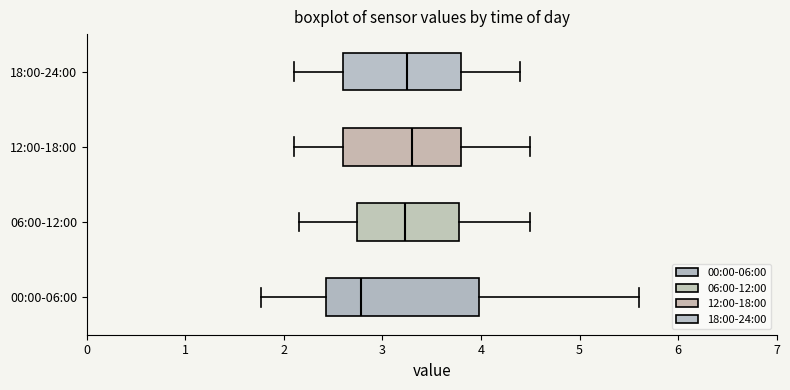

Reading bottom to top, read every box against the x-axis: the position of its median line, the range the box covers, and the ends of its whiskers. The values are not printed on the chart, so give them approximately, as read against the axis.

00:00-06:00: median 2.8, box 2.4 to 4.0, whiskers 1.8 to 5.6
06:00-12:00: median 3.2, box 2.7 to 3.8, whiskers 2.2 to 4.5
12:00-18:00: median 3.3, box 2.6 to 3.8, whiskers 2.1 to 4.5
18:00-24:00: median 3.3, box 2.6 to 3.8, whiskers 2.1 to 4.4